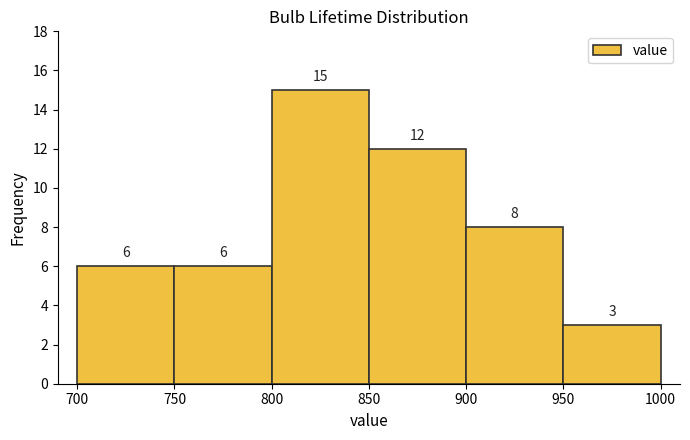

How tall is the bar that spans 750 to 800 on the x-axis?

6